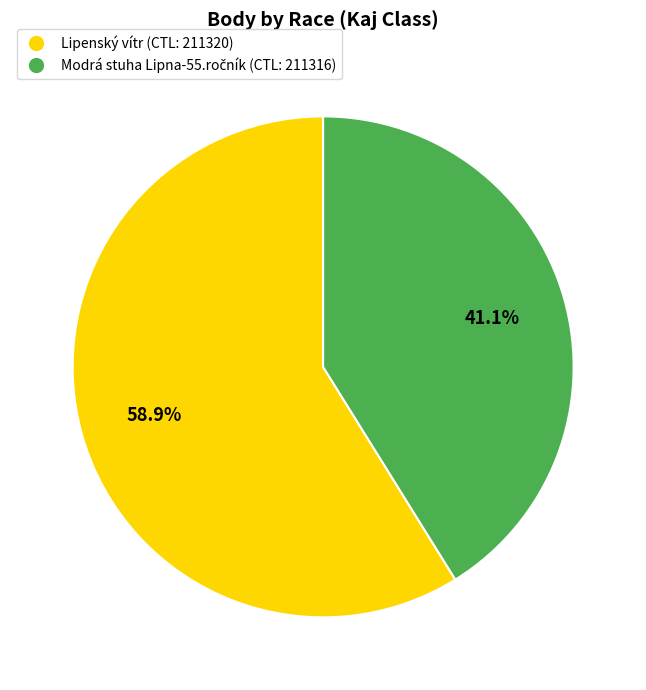

Is there a majority slice in this chart?

Yes